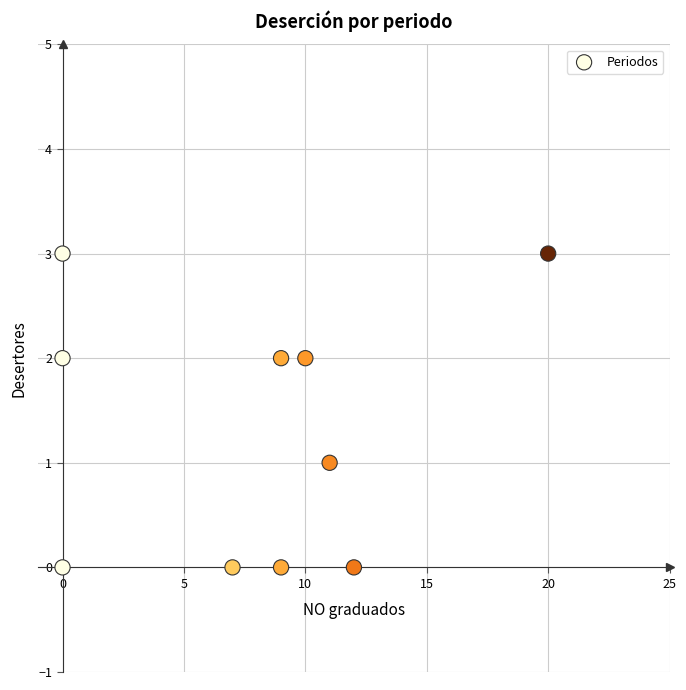

What is the average X value?

8